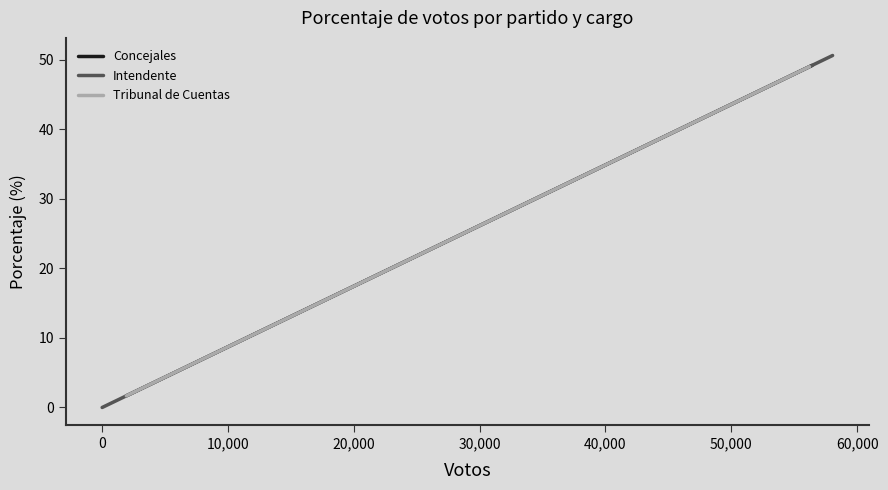

What is the minimum value for Tribunal de Cuentas?

1.7